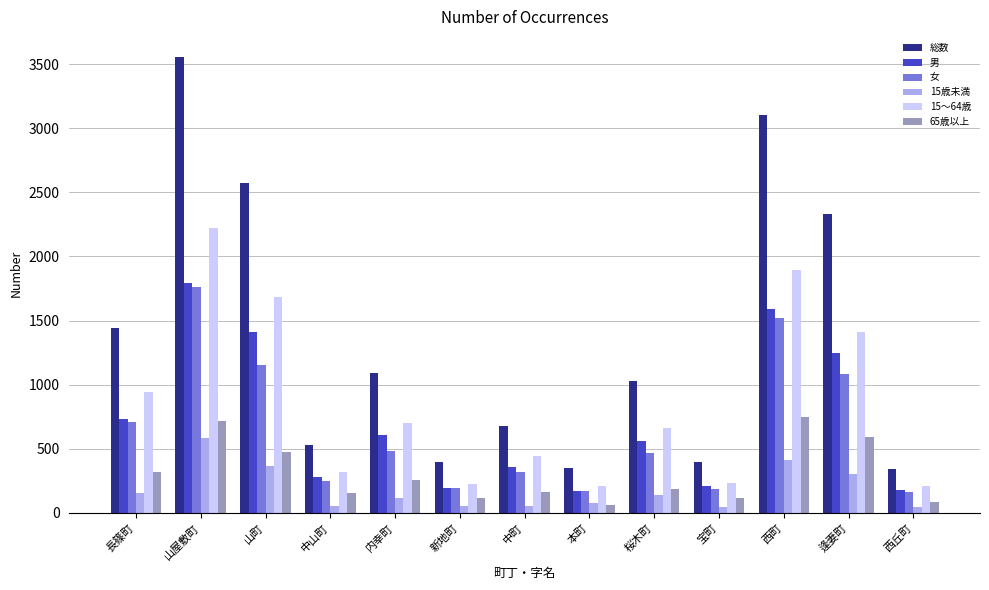

What are all the series names shown in the legend?

総数, 男, 女, 15歳未満, 15～64歳, 65歳以上